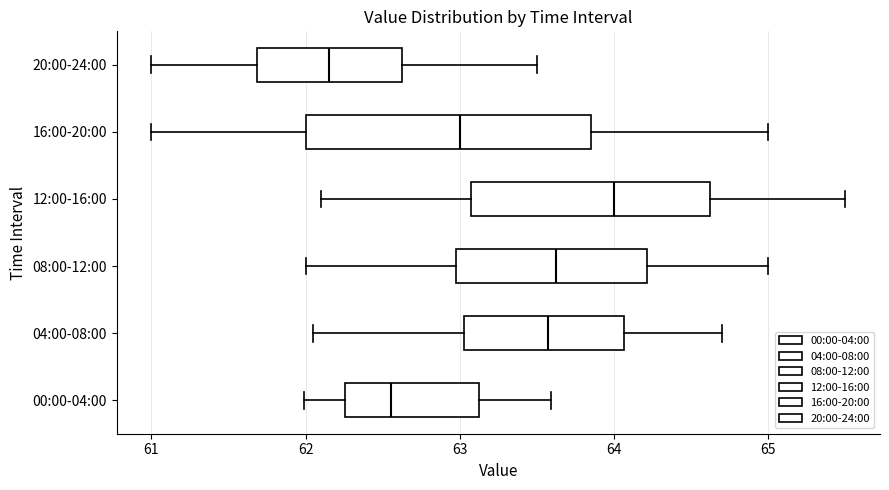

Where does the left whisker of the box for 04:00-08:00 end on the x-axis? The values are not printed on the chart, so give them approximately, as read against the axis.

62.1